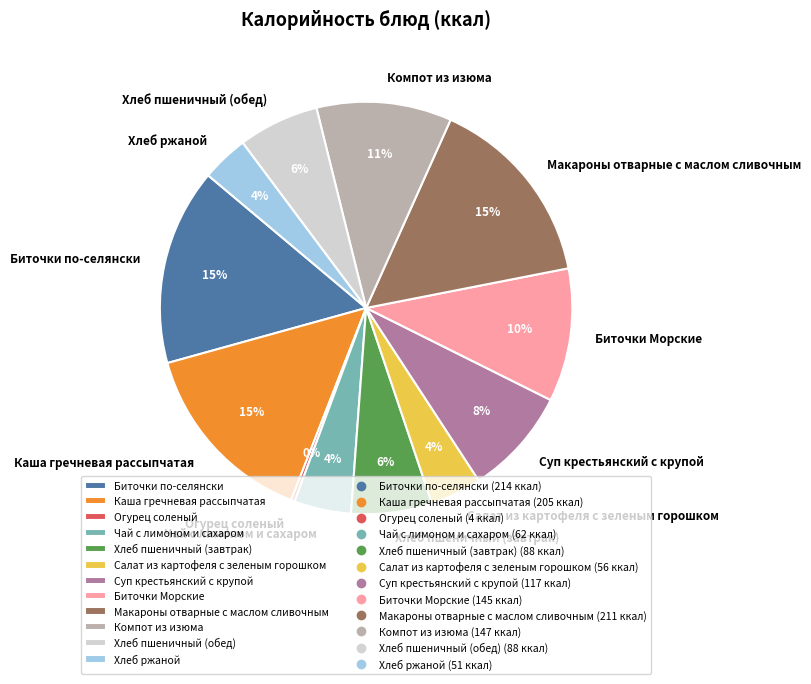

Combined, do Хлеб пшеничный (обед) and Хлеб ржаной account for over 50%?

No